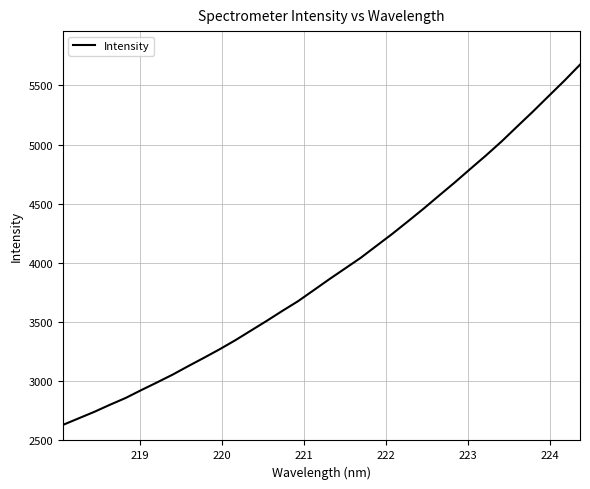

What is the greatest value displayed?

5675.9